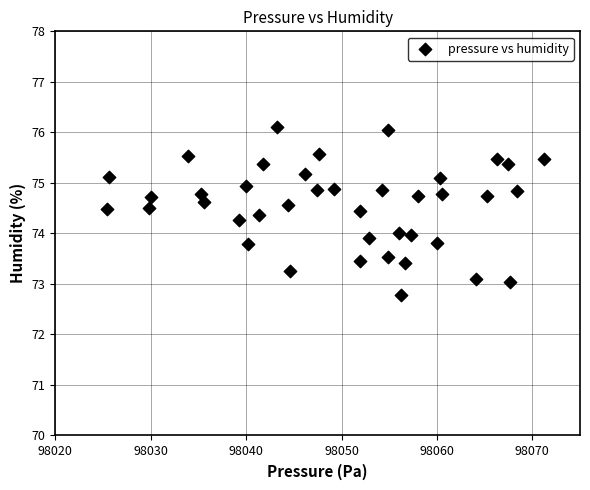

What is the range of X values (max minus min)?

45.8